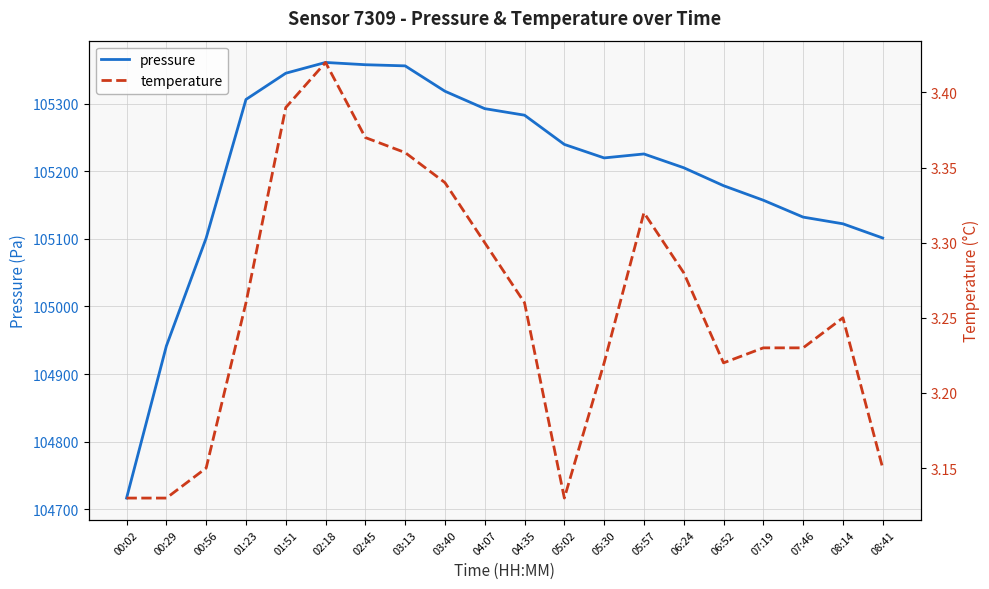

Reading left to right, transcribe all the data shown in this chart.

pressure: 104716.3	104941.5	105101.4	105306.5	105345.4	105361.3	105358.0	105356.3	105318.7	105292.9	105283.2	105240.0	105220.0	105225.8	105205.4	105178.9	105157.3	105132.3	105122.4	105101.4
temperature: 3.1	3.1	3.1	3.3	3.4	3.4	3.4	3.4	3.3	3.3	3.3	3.1	3.2	3.3	3.3	3.2	3.2	3.2	3.2	3.1